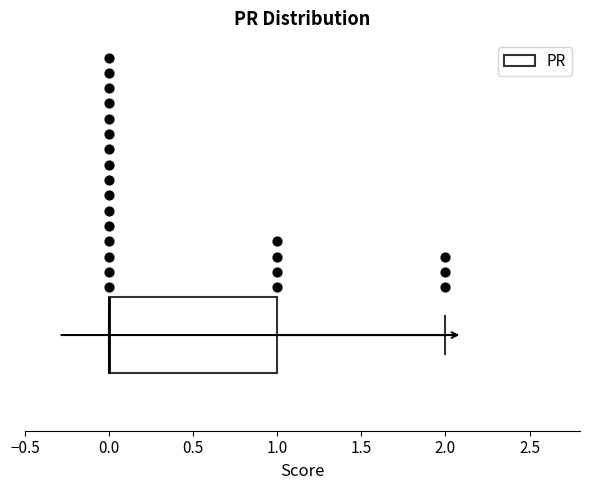

Transcribe this box plot: give where the median line is, the range the box spans, and where the two whiskers end, as read against the x-axis. The values are not printed on the chart, so give them approximately, as read against the axis.

median 0 (drawn on the box's left edge), box 0 to 1, whiskers 0 to 2